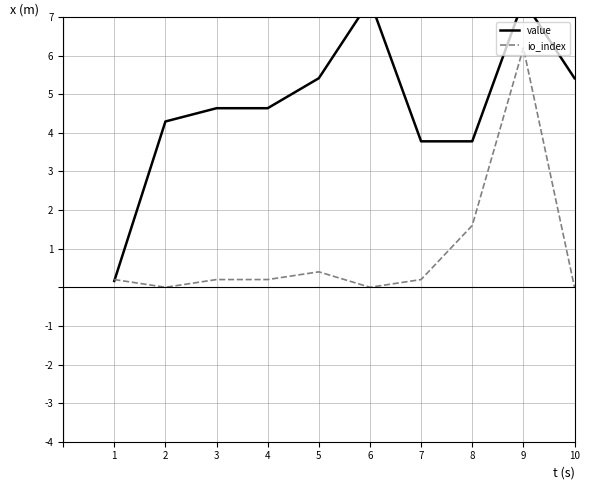

The value series shows 10.6 at 9. True or false?

False